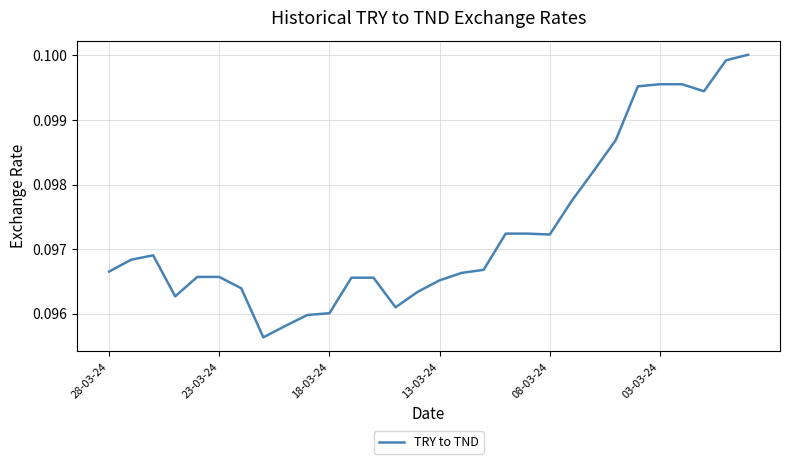

Between 13-03-24 and 18-03-24, which is larger?

13-03-24